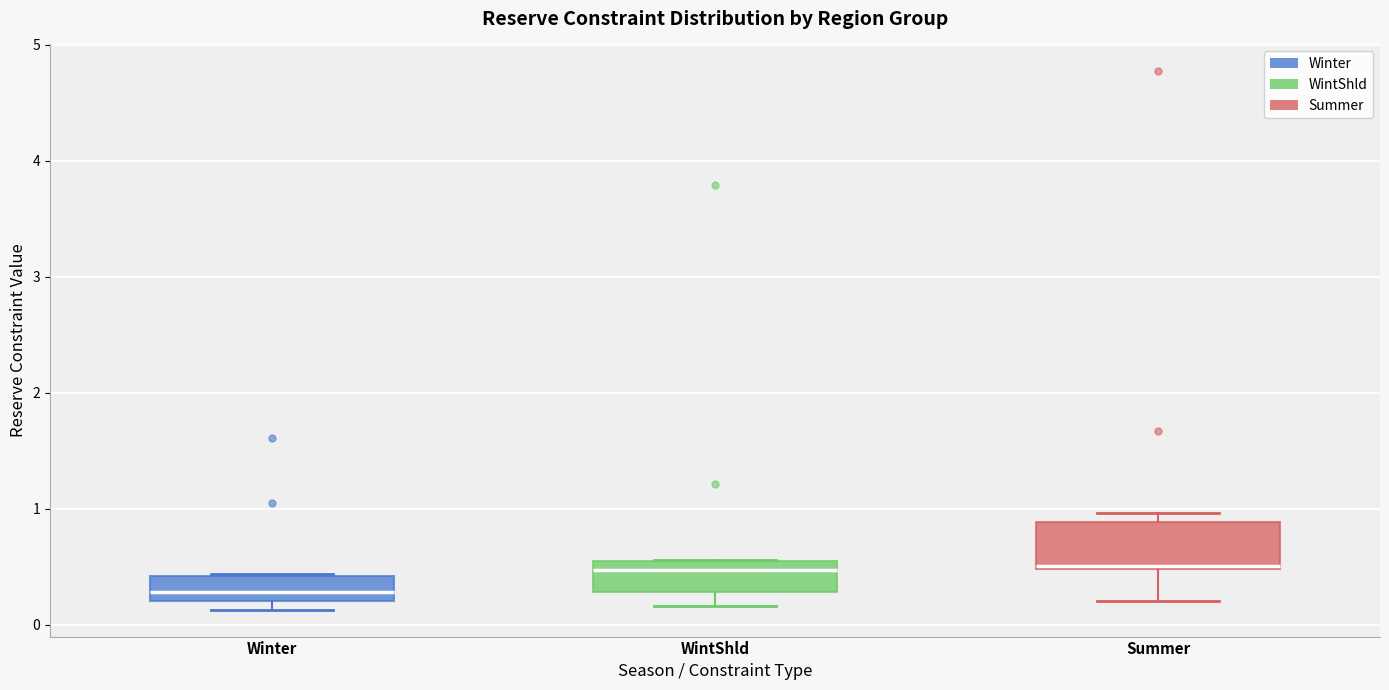

Reading left to right, read every box against the y-axis: the position of its median line, the range the box covers, and the ends of its whiskers. The values are not printed on the chart, so give them approximately, as read against the axis.

Winter: median 0.3, box 0.2 to 0.4, whiskers 0.1 to 0.4
WintShld: median 0.5 (just below the box's upper edge), box 0.3 to 0.5, whiskers 0.2 to 0.6
Summer: median 0.5 (just above the box's lower edge), box 0.5 to 0.9, whiskers 0.2 to 1.0